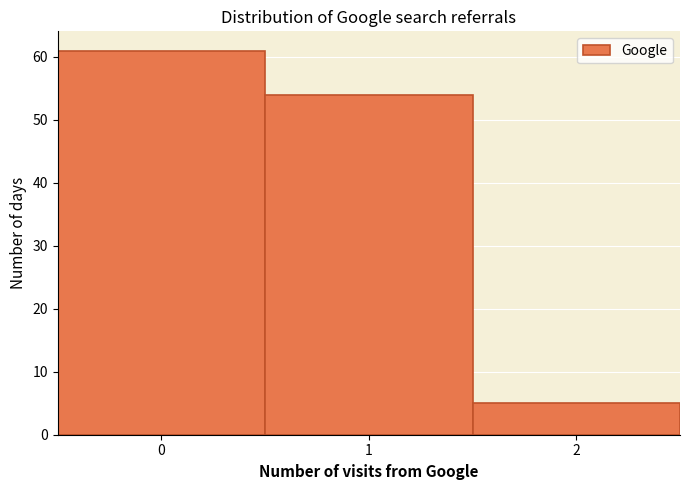

Reading left to right, list every bar in this chart as the range it spans on the x-axis followed by its height. The values are not printed on the chart, so give them approximately, as read against the axis.

-0.5 to 0.5: 61
0.5 to 1.5: 54
1.5 to 2.5: 5